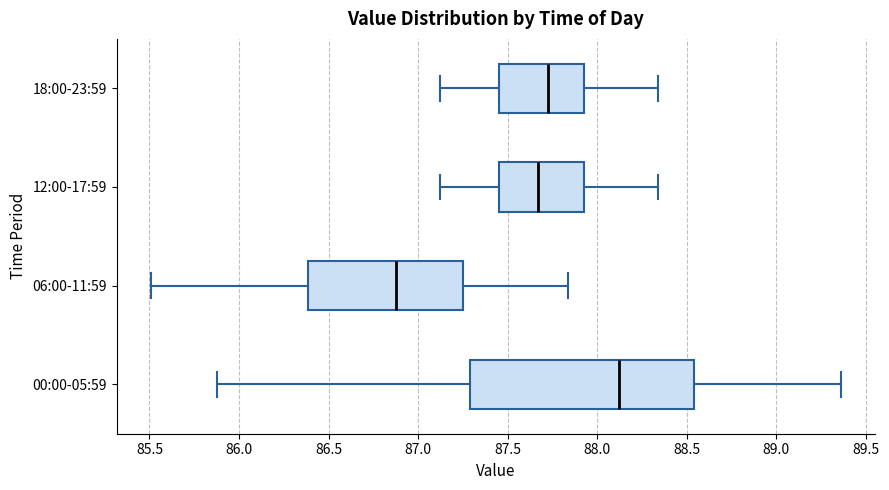

Where does the right whisker of the box for 00:00-05:59 end on the x-axis? The values are not printed on the chart, so give them approximately, as read against the axis.

89.35